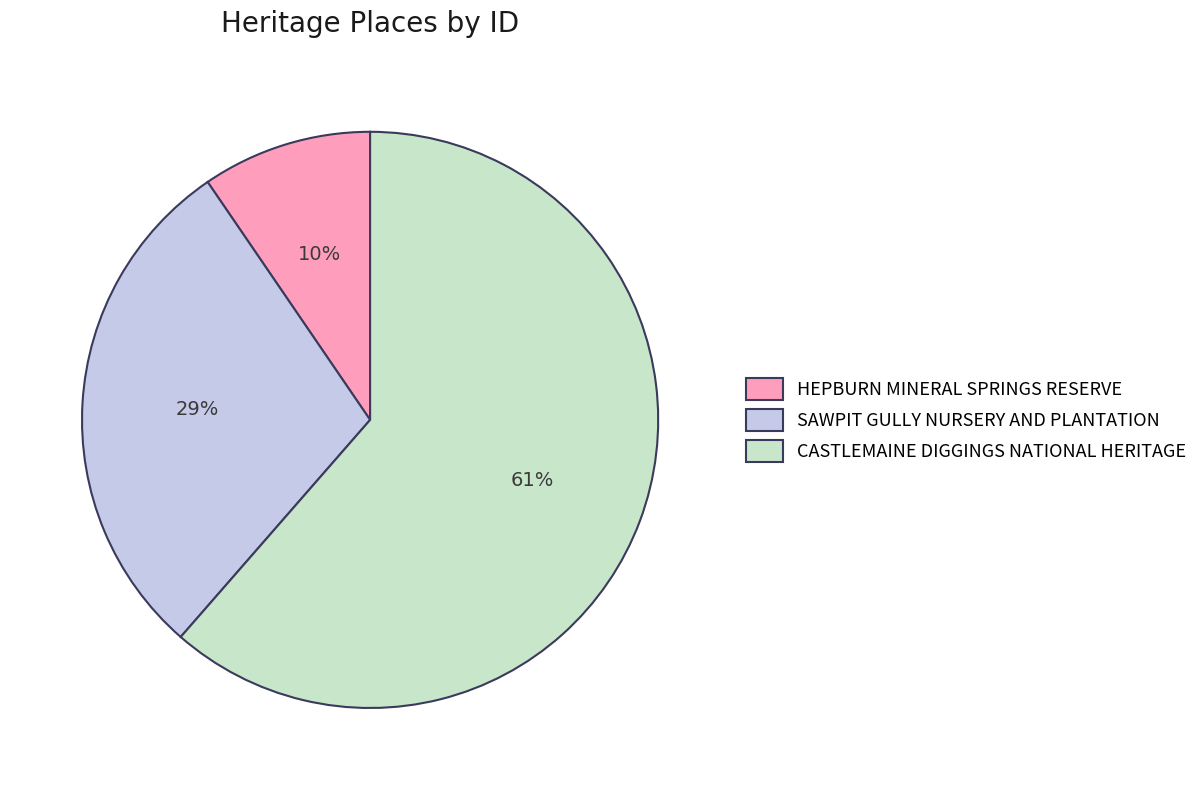

To the nearest percent, what is the average slice percentage?

33%